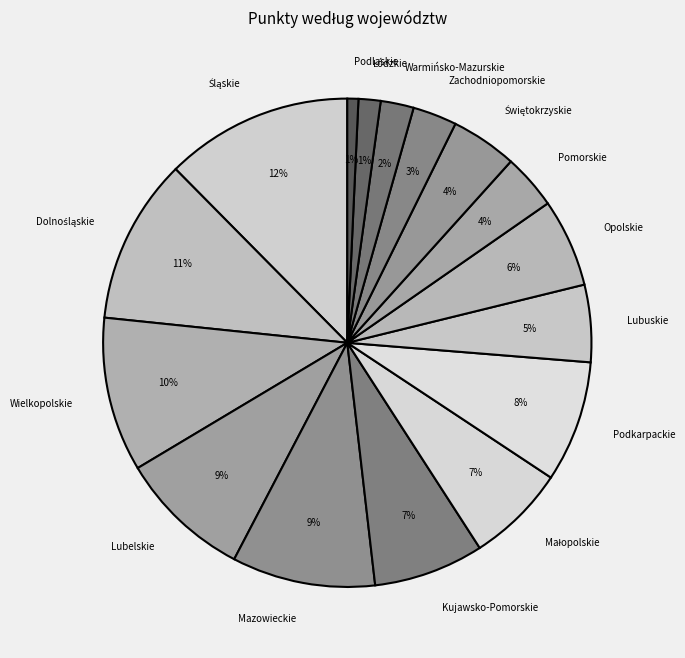

What percentage is the Lubuskie slice, to the nearest percent?

5%